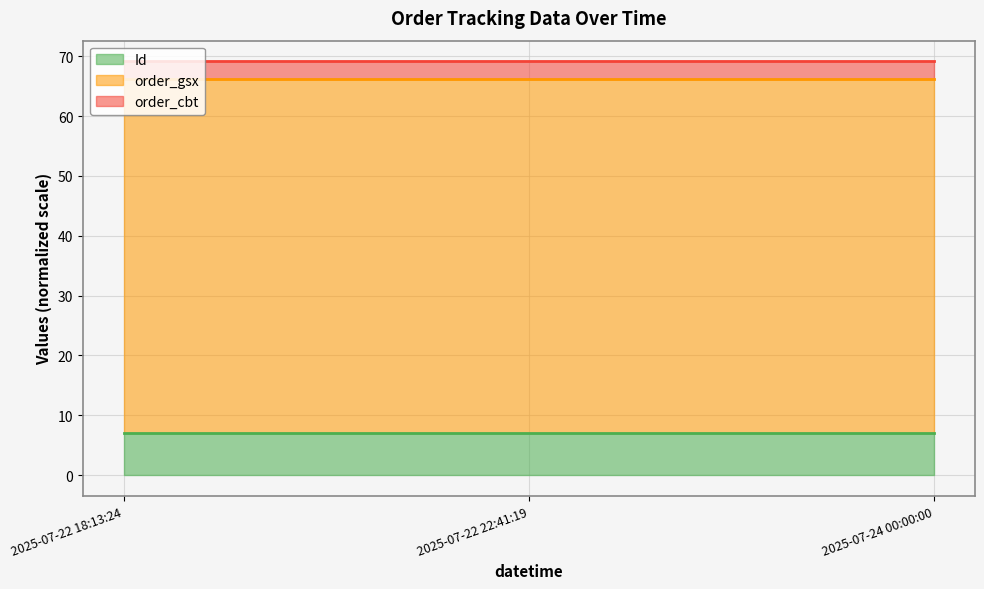

What is the label of the 1st point from the left?

2025-07-22 18:13:24